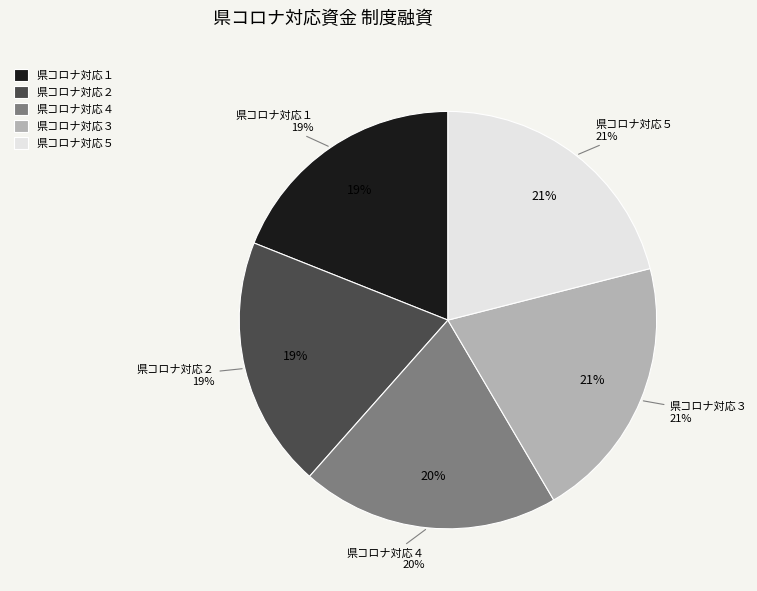

To the nearest percent, what portion does 県コロナ対応２ represent?

19%